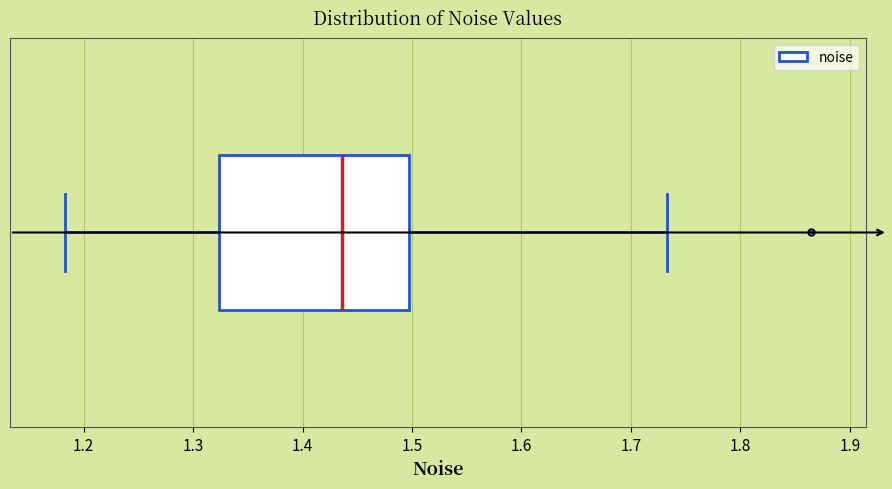

Read this box plot against the x-axis: the position of the median line, the range covered by the box, and the ends of both whiskers. The values are not printed on the chart, so give them approximately, as read against the axis.

median 1.44, box 1.32 to 1.50, whiskers 1.18 to 1.73